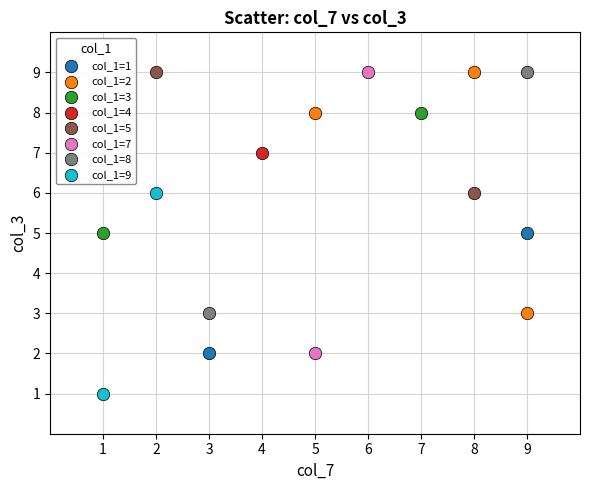

What are all the series names shown in the legend?

col_1=1, col_1=2, col_1=3, col_1=4, col_1=5, col_1=7, col_1=8, col_1=9